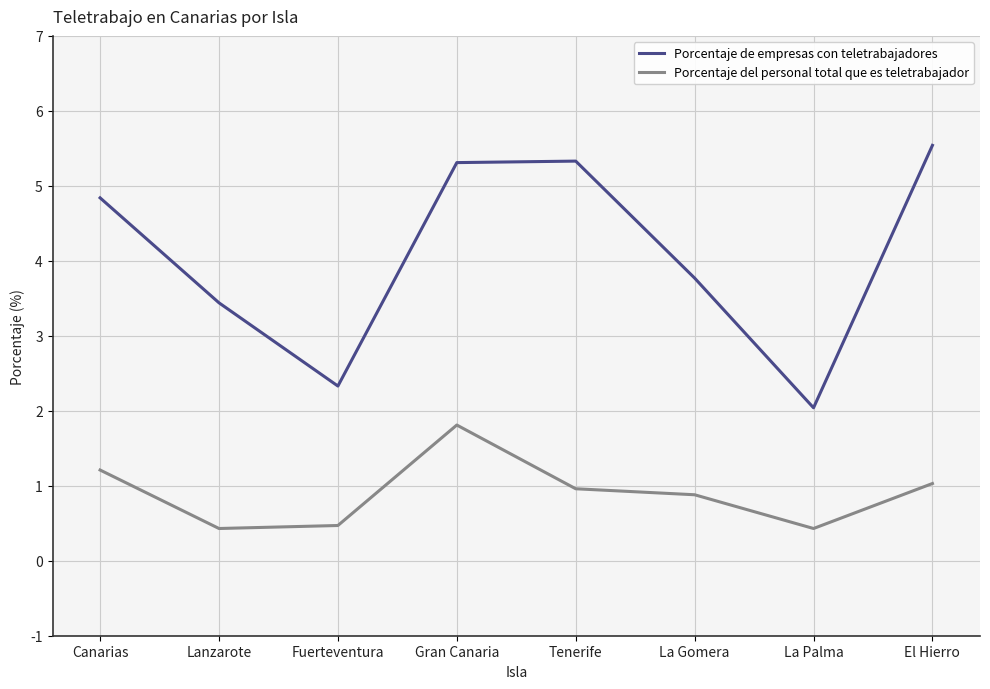

Is this an area chart (filled region under the line)?

No